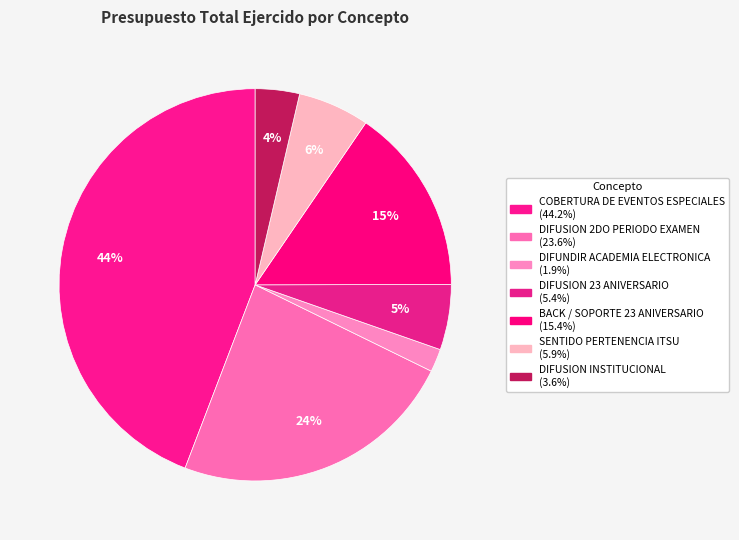

Count the number of slices in the pie.

7